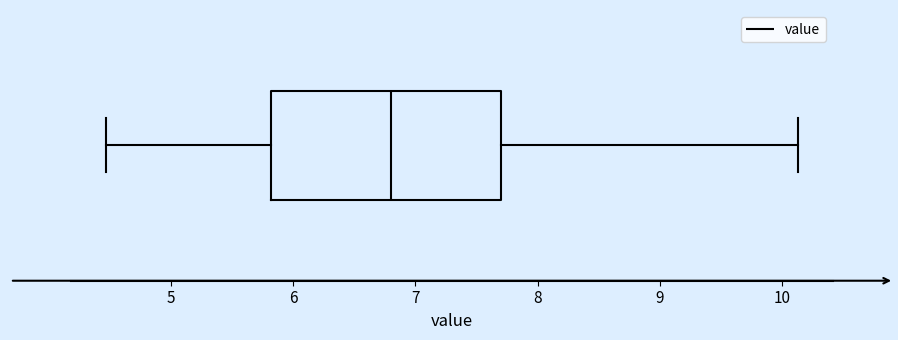

Where does the left whisker of the box end on the x-axis? The values are not printed on the chart, so give them approximately, as read against the axis.

4.5